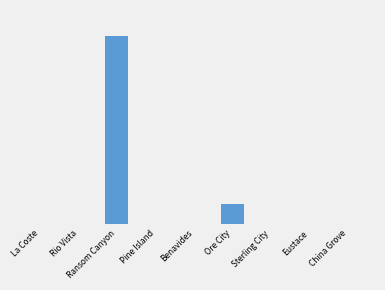

List the labels in order of value, smallest first.

La Coste, Rio Vista, Pine Island, Benavides, Sterling City, Eustace, China Grove, Ore City, Ransom Canyon